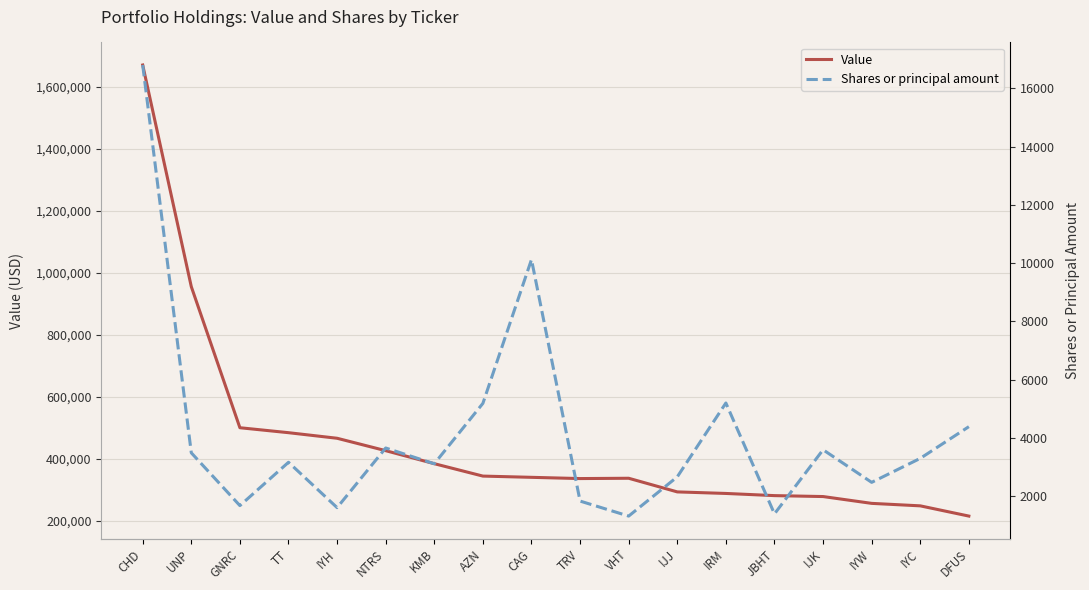

How many values in the Shares or principal amount series exceed 3304?

8